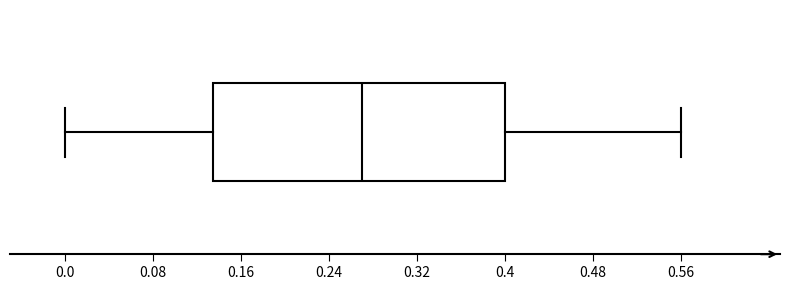

Where does the median line of the box sit on the x-axis? The values are not printed on the chart, so give them approximately, as read against the axis.

0.27